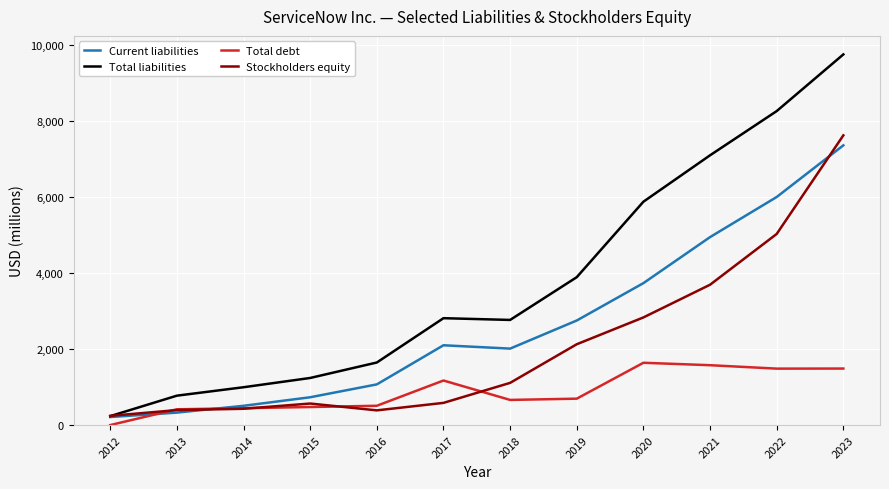

List the series in order of their overall mean, lowest first.

Total debt, Stockholders equity, Current liabilities, Total liabilities